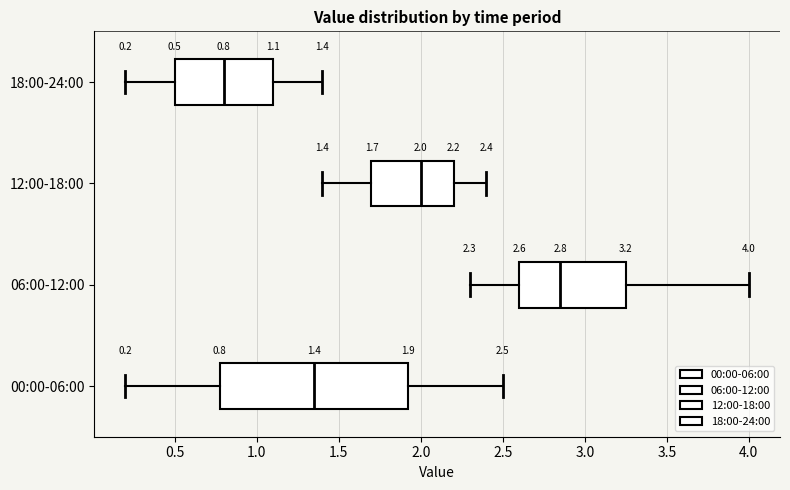

Which box has the furthest to the left median line?

18:00-24:00